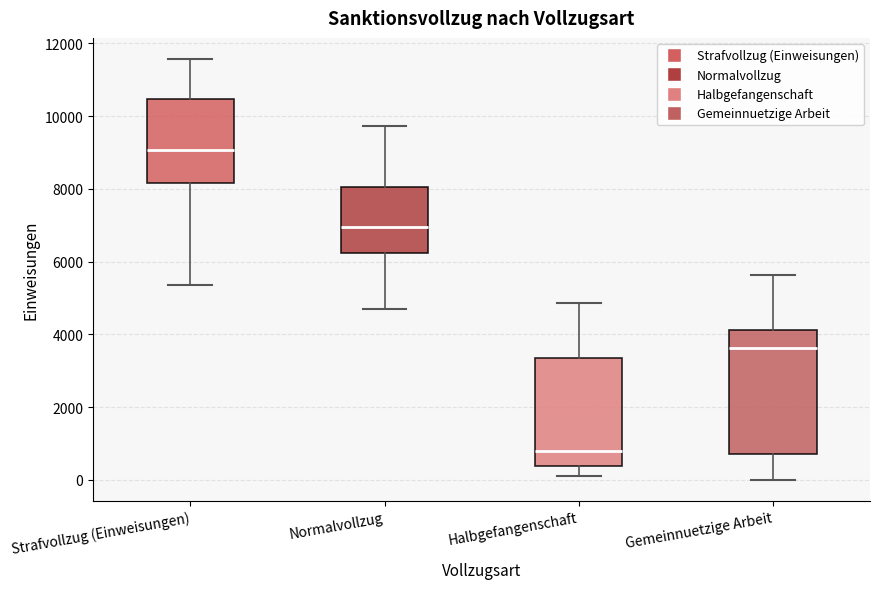

Comparing the boxes themselves (not the whiskers), which one is the tallest?

Gemeinnuetzige Arbeit